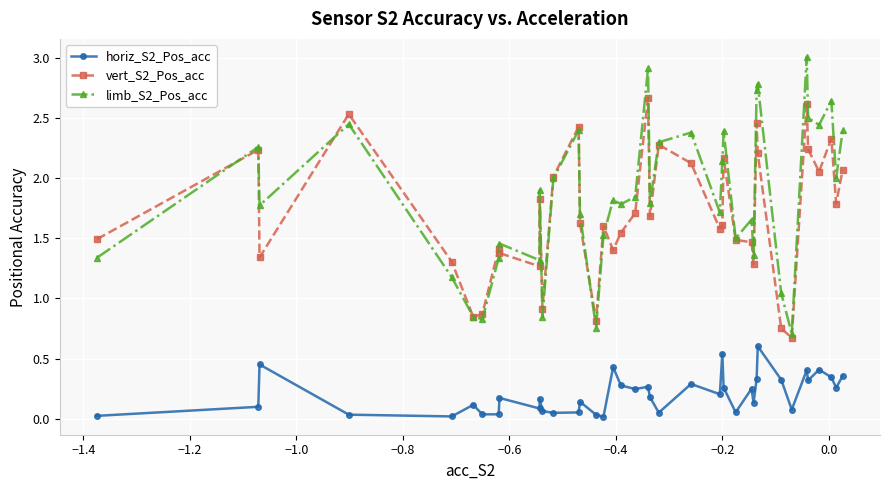

What is the greatest value displayed?

3.0